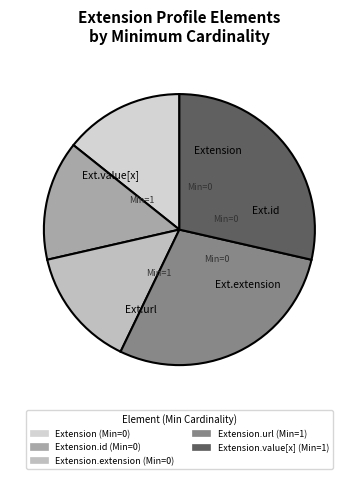

How many segments does this pie chart have?

5